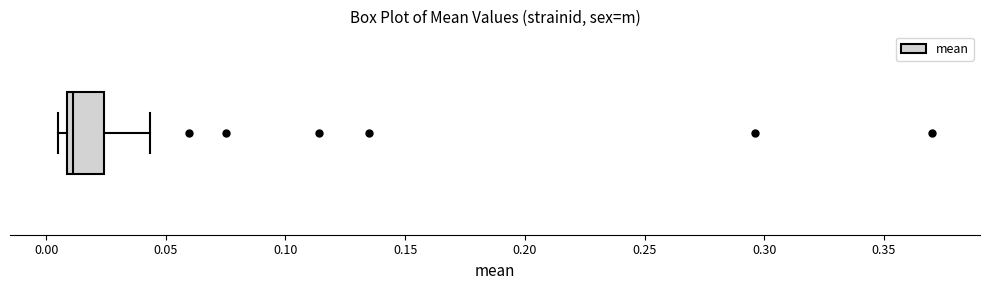

Where is the right edge of the box on the x-axis? The values are not printed on the chart, so give them approximately, as read against the axis.

0.025